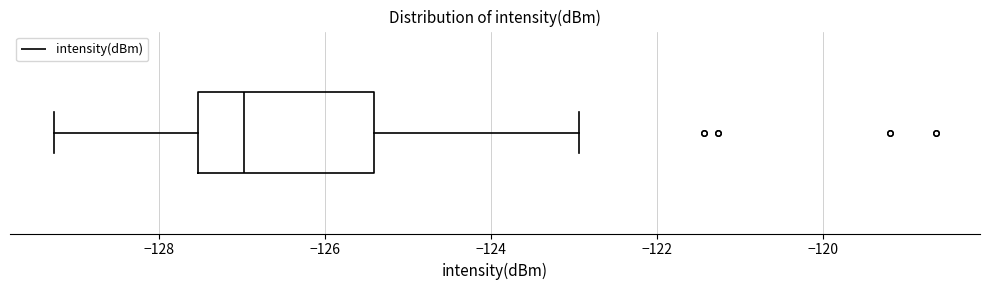

Where is the left edge of the box on the x-axis? The values are not printed on the chart, so give them approximately, as read against the axis.

-127.6